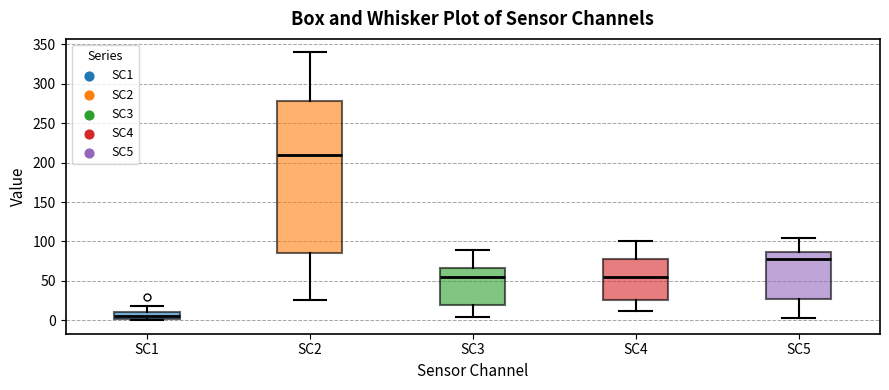

Which box's median line is the lowest?

SC1